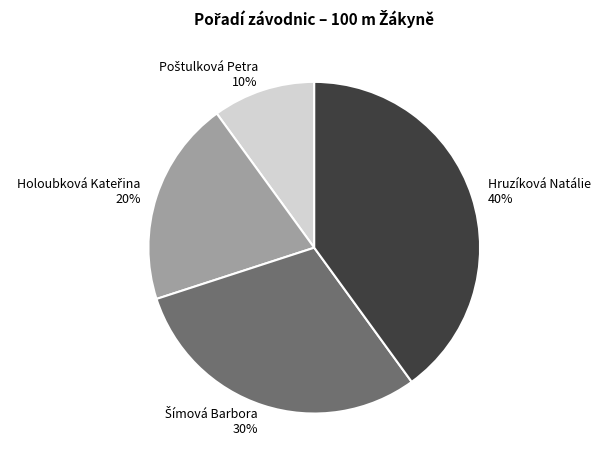

Count the number of slices in the pie.

4